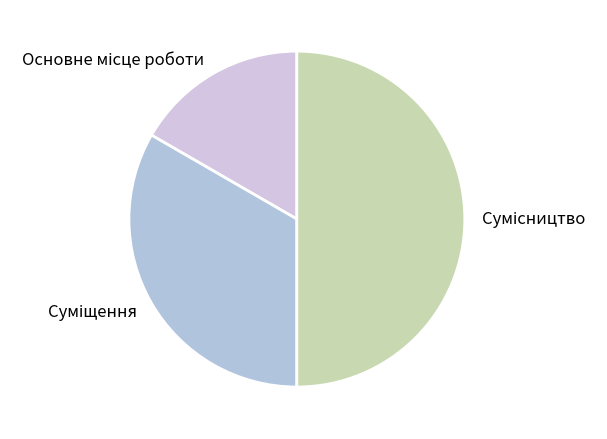

What is the largest slice in the pie chart?

Сумісництво